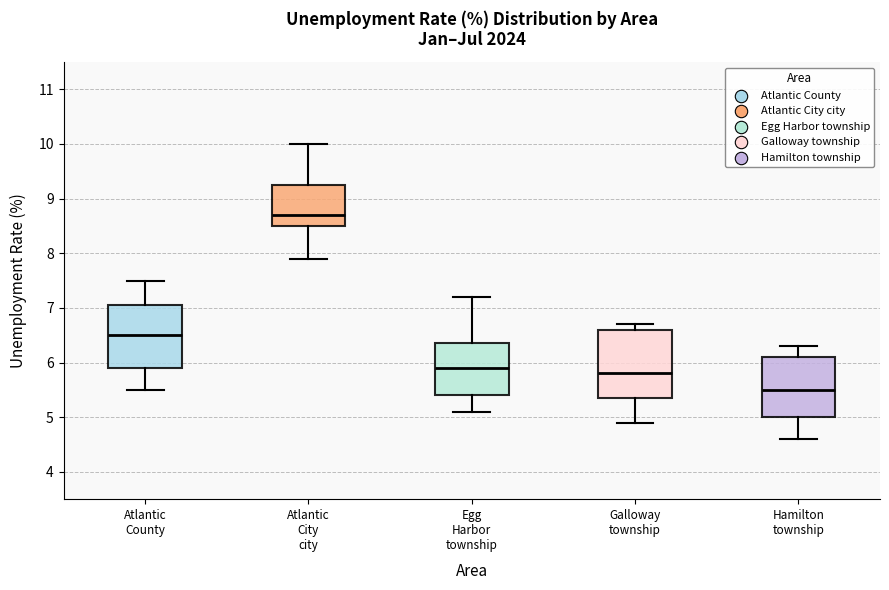

Reading left to right, read every box against the y-axis: the position of its median line, the range the box covers, and the ends of its whiskers. The values are not printed on the chart, so give them approximately, as read against the axis.

Atlantic County: median 6.5, box 5.9 to 7.1, whiskers 5.5 to 7.5
Atlantic City city: median 8.7, box 8.5 to 9.3, whiskers 7.9 to 10.0
Egg Harbor township: median 5.9, box 5.4 to 6.4, whiskers 5.1 to 7.2
Galloway township: median 5.8, box 5.4 to 6.6, whiskers 4.9 to 6.7
Hamilton township: median 5.5, box 5.0 to 6.1, whiskers 4.6 to 6.3